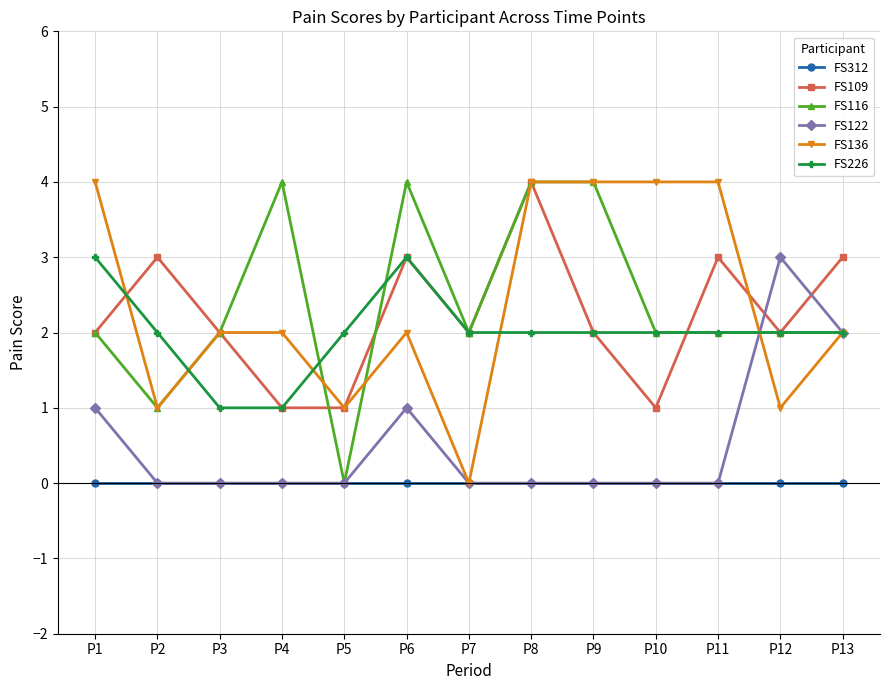

At which category is the sum across all series the highest?

P8